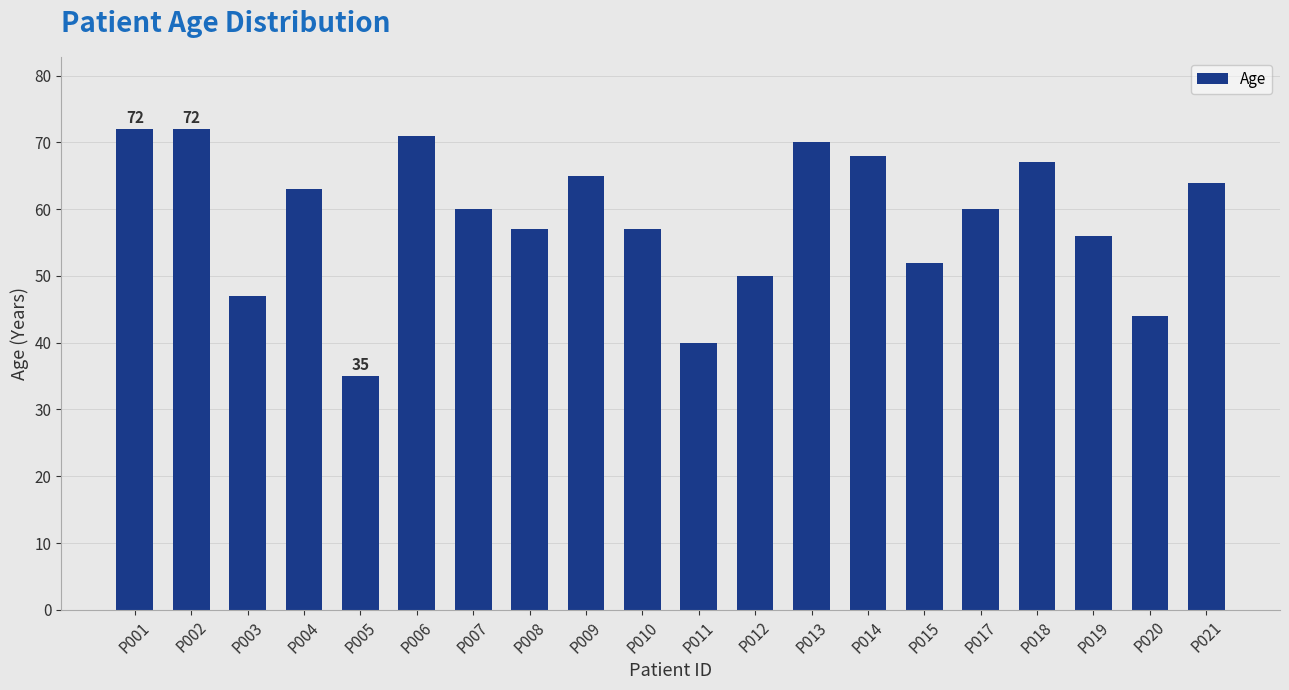

What is the greatest value displayed?

72